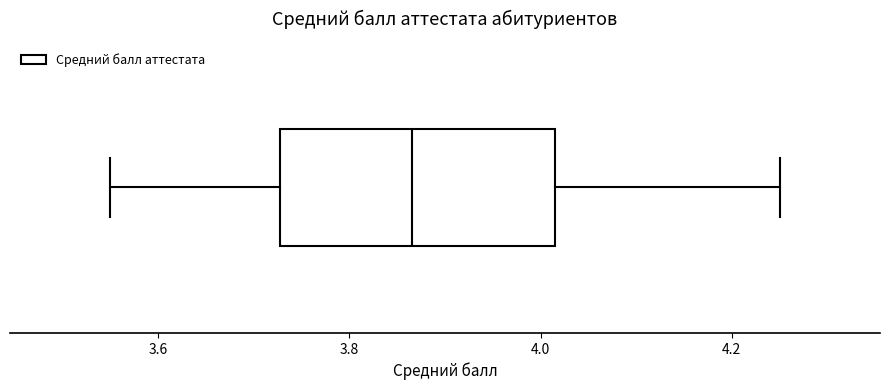

Where is the right edge of the box on the x-axis? The values are not printed on the chart, so give them approximately, as read against the axis.

4.02